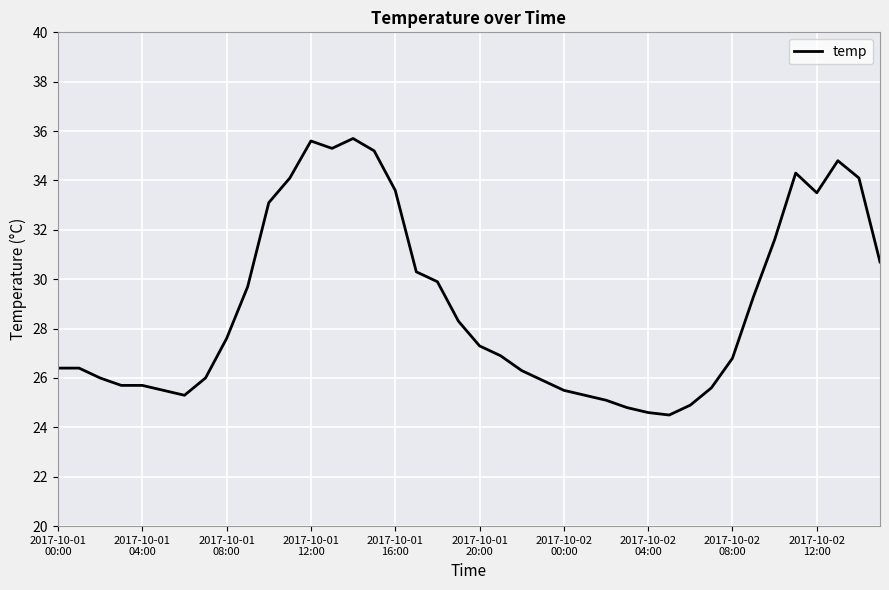

What is the minimum value shown in the chart?

24.5